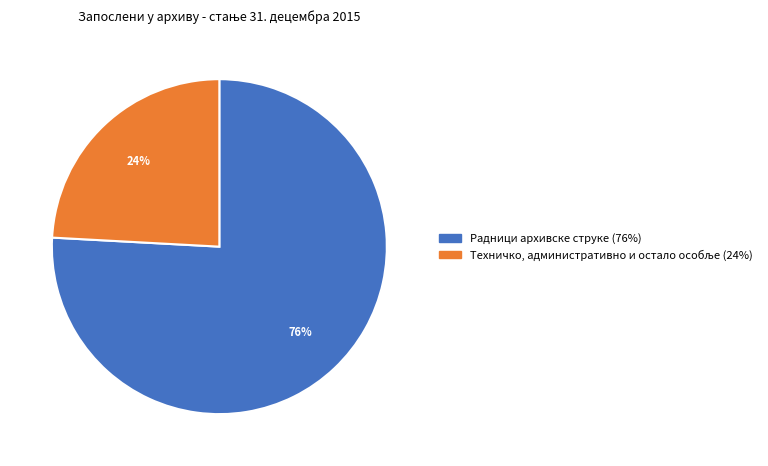

To the nearest percent, what is the difference between the largest and smallest slice percentages?

52%